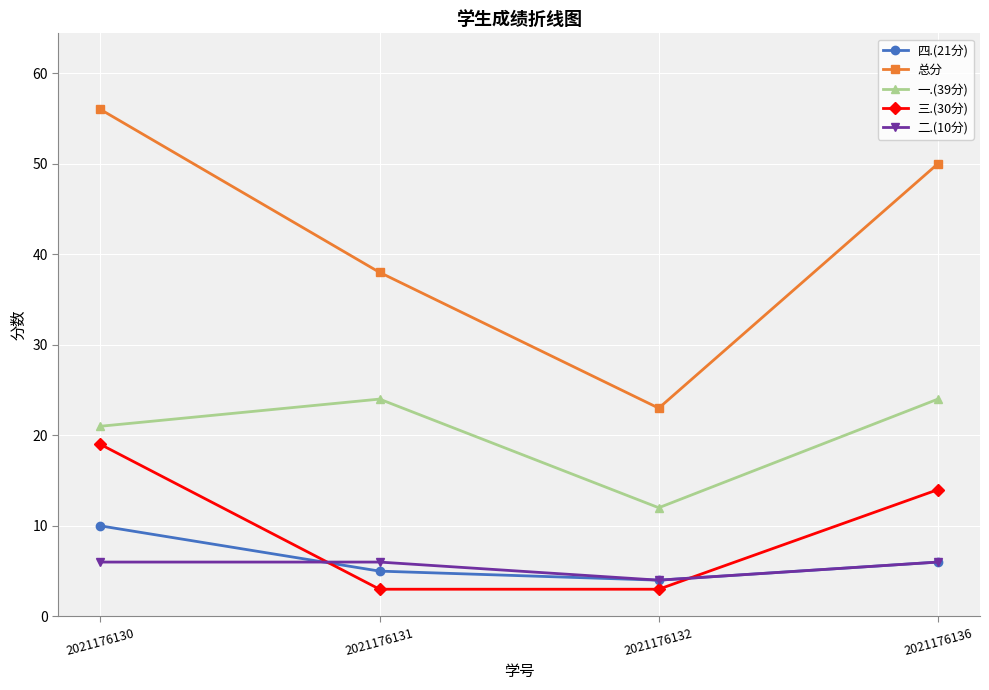

True or false: 二.(10分) has a value of 6 at 2021176131.

True